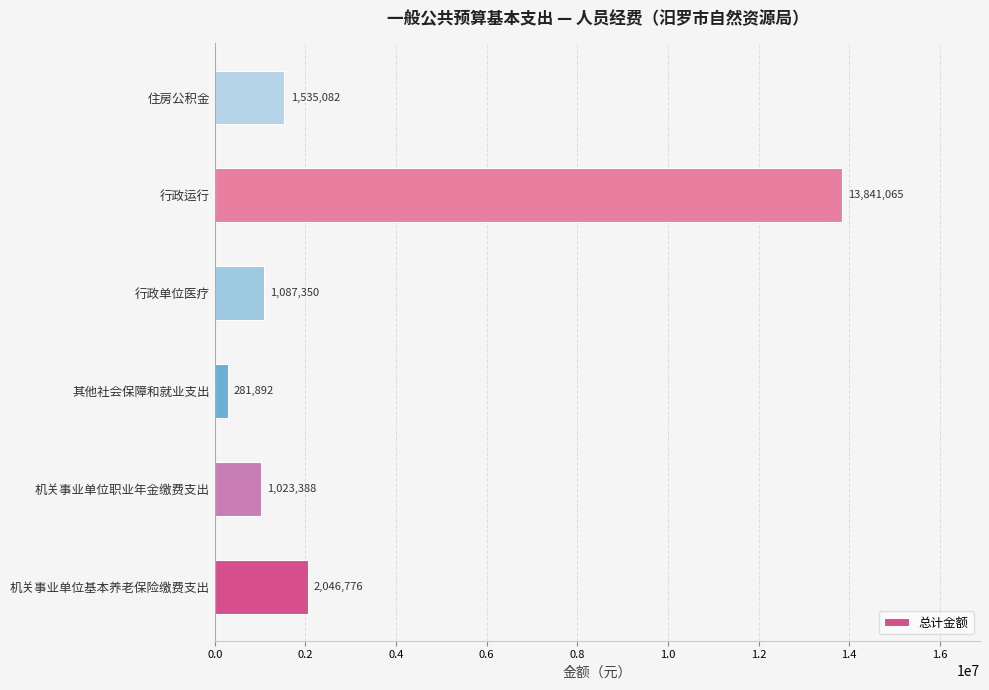

How many distinct data groups are displayed?

1